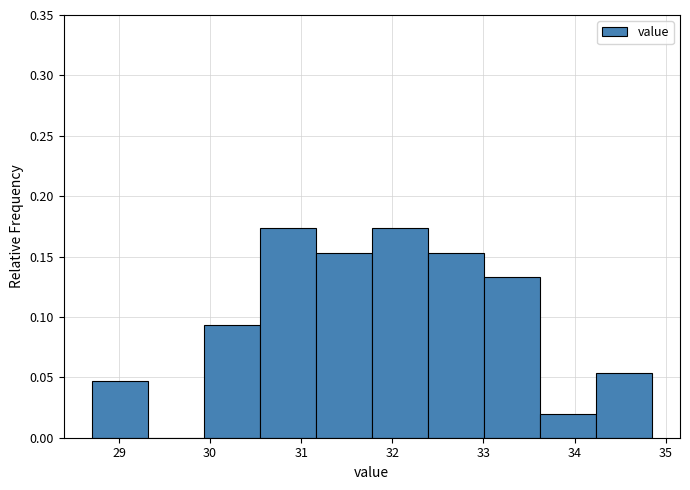

What is the height of the bar covering 31.8 to 32.4 on the x-axis? Neither the bar edges nor the heights are printed on the chart, so give them approximately, as read against the axes.

0.175